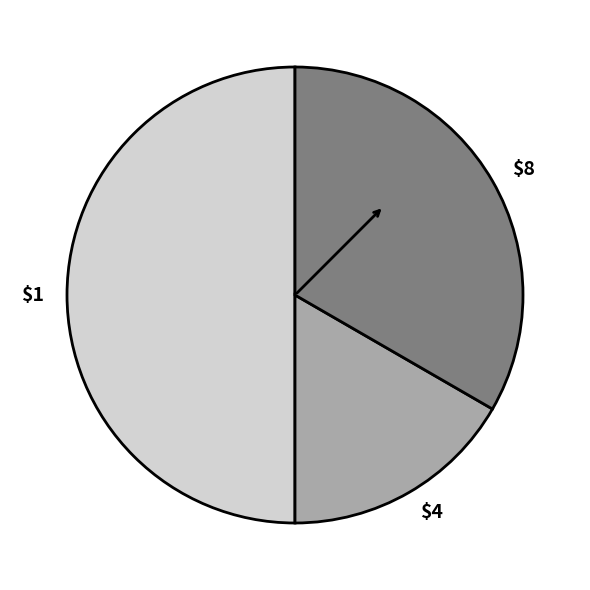

Which slice is the smallest?

$4